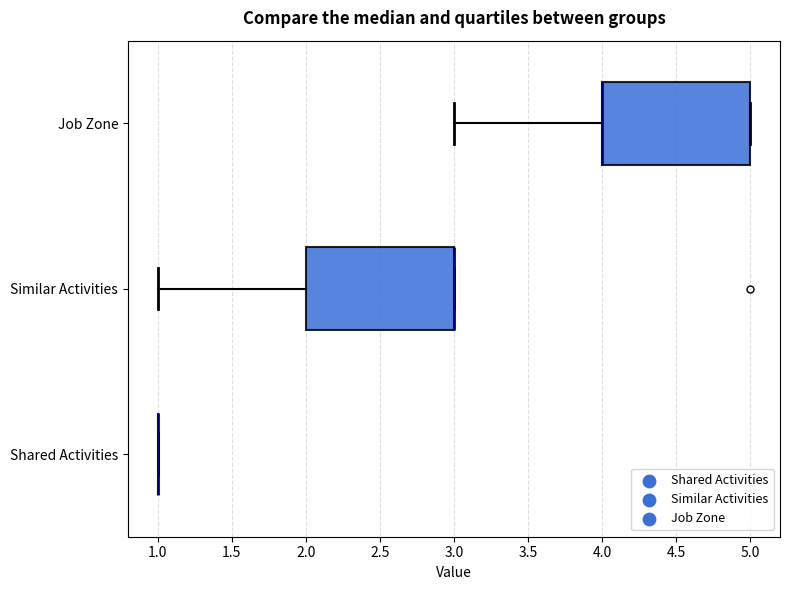

Reading bottom to top, read every box against the x-axis: the position of its median line, the range the box covers, and the ends of its whiskers. The values are not printed on the chart, so give them approximately, as read against the axis.

Shared Activities: box collapsed to a line at 1, whiskers 1 to 1
Similar Activities: median 3 (drawn on the box's right edge), box 2 to 3, whiskers 1 to 3
Job Zone: median 4 (drawn on the box's left edge), box 4 to 5, whiskers 3 to 5